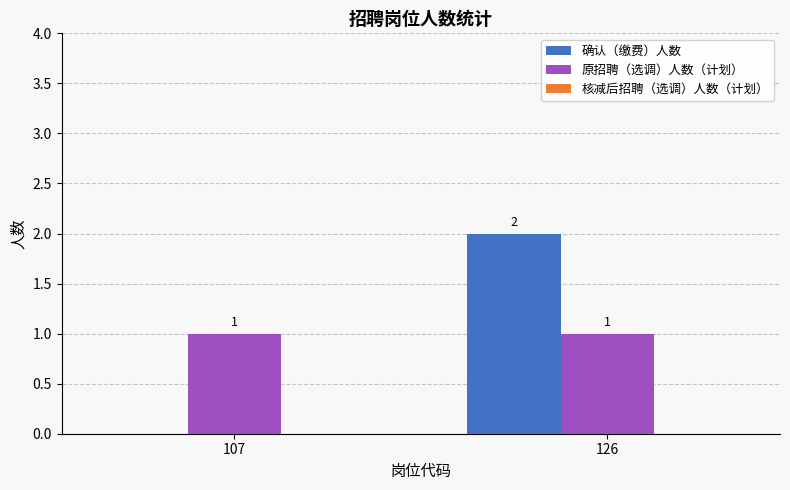

What is the spread (max minus min) of values at 126?

1